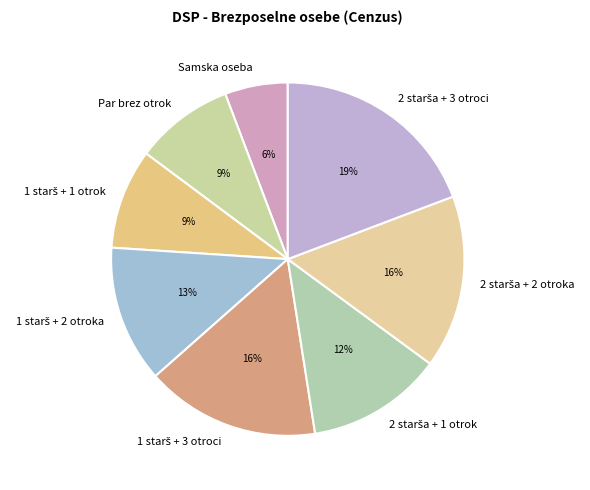

To the nearest percent, what percentage of the pie is Par brez otrok?

9%